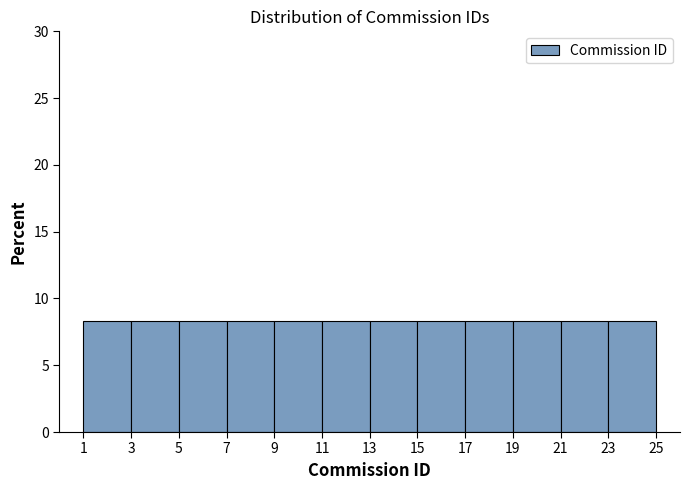

How tall is the bar that spans 3 to 5 on the x-axis? The values are not printed on the chart, so give them approximately, as read against the axis.

8.5